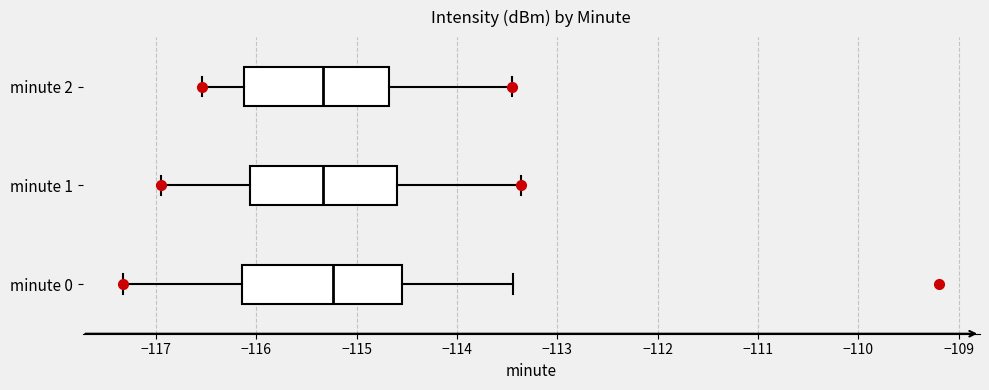

Comparing the boxes themselves (not the whiskers), which one is the widest?

minute 0